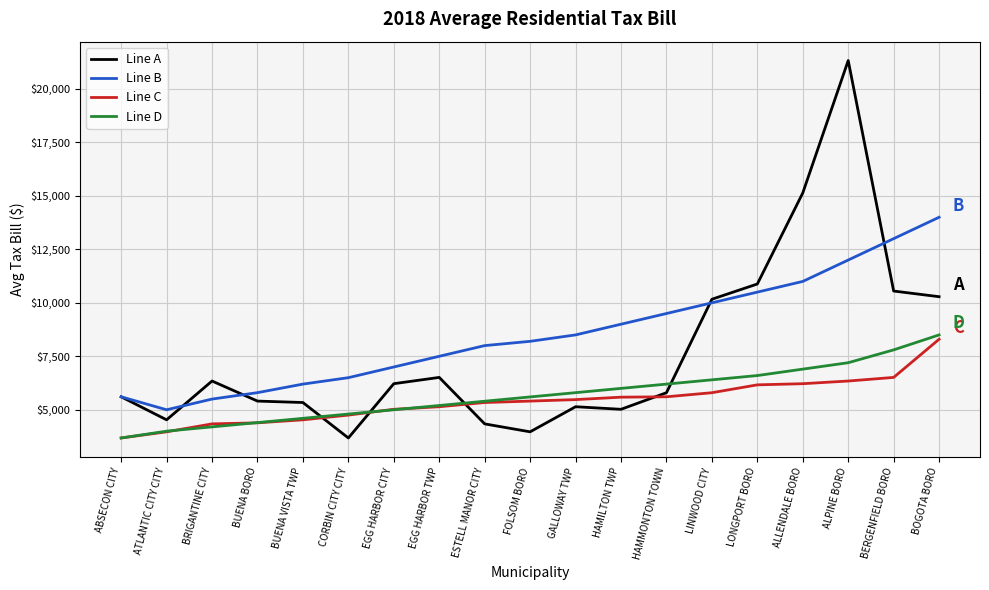

What is the difference between the maximum and minimum values in the Line B series?

9000